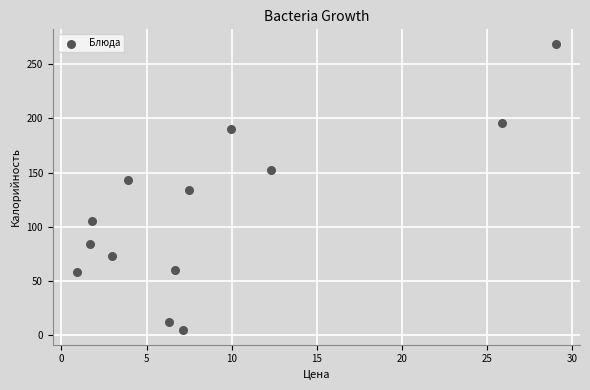

What is the range of X values (max minus min)?

28.2